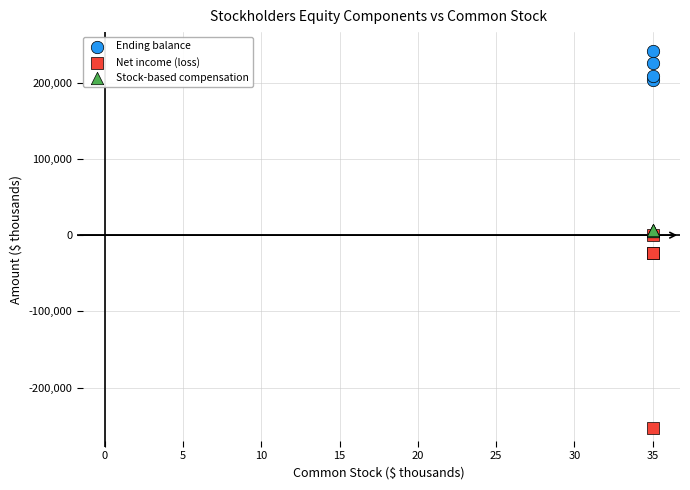

Which series has the largest Y range (max minus min)?

Net income (loss)